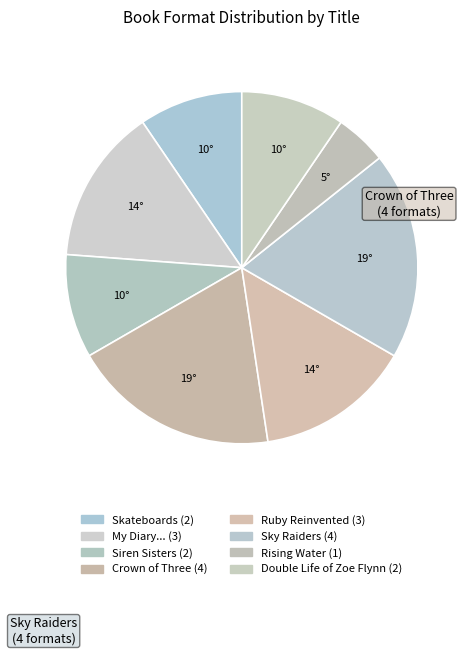

To the nearest percent, what is the difference between the largest and smallest slice percentages?

14%